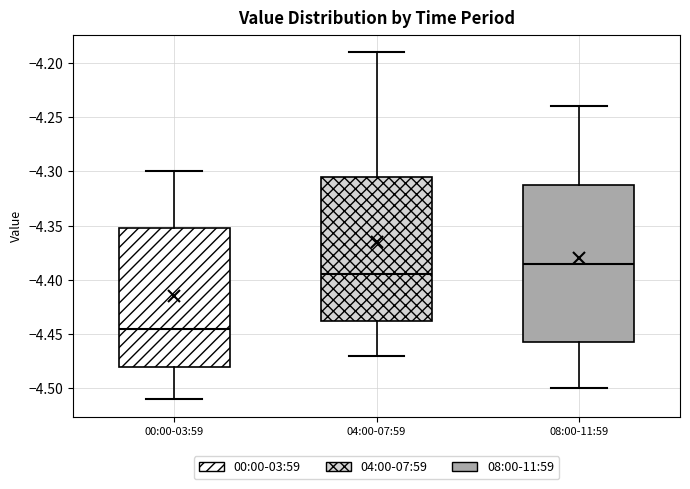

Reading left to right, transcribe this box plot: for each box, give where its median line is, the range the box spans, and where its two whiskers end, as read against the y-axis. The values are not printed on the chart, so give them approximately, as read against the axis.

00:00-03:59: median -4.445, box -4.480 to -4.350, whiskers -4.510 to -4.300
04:00-07:59: median -4.395, box -4.435 to -4.305, whiskers -4.470 to -4.190
08:00-11:59: median -4.385, box -4.455 to -4.310, whiskers -4.500 to -4.240